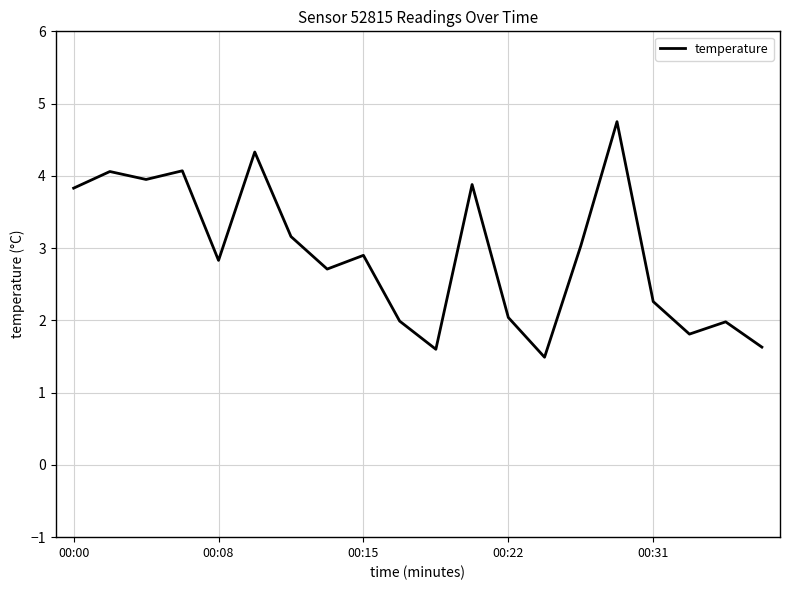

What is the difference between the maximum and minimum values?

3.3